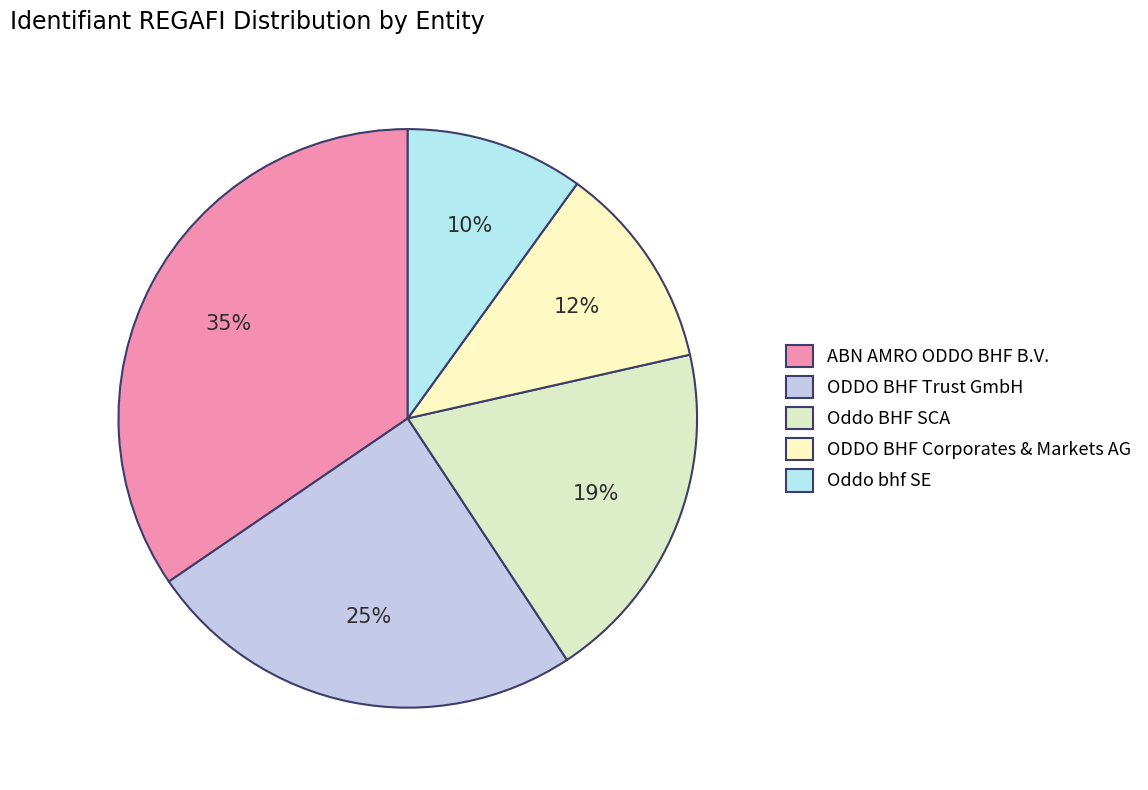

What is the smallest slice in the pie chart?

Oddo bhf SE